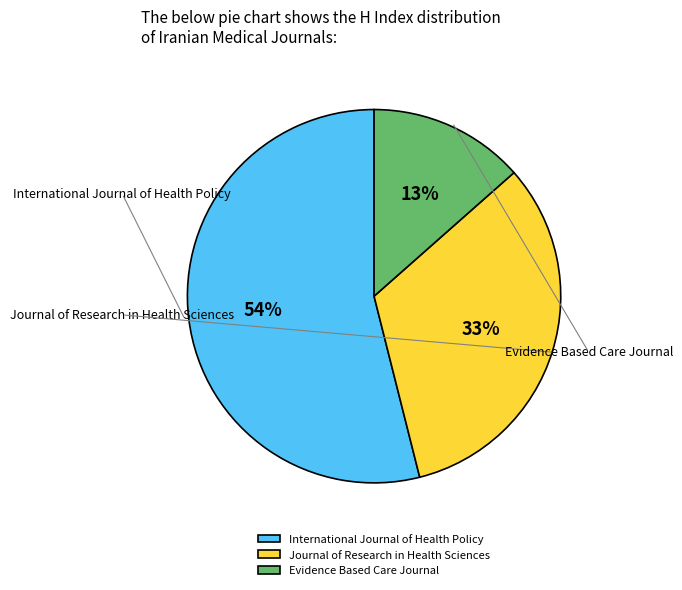

What is the total percentage of International Journal of Health Policy and Journal of Research in Health Sciences?

86.5%